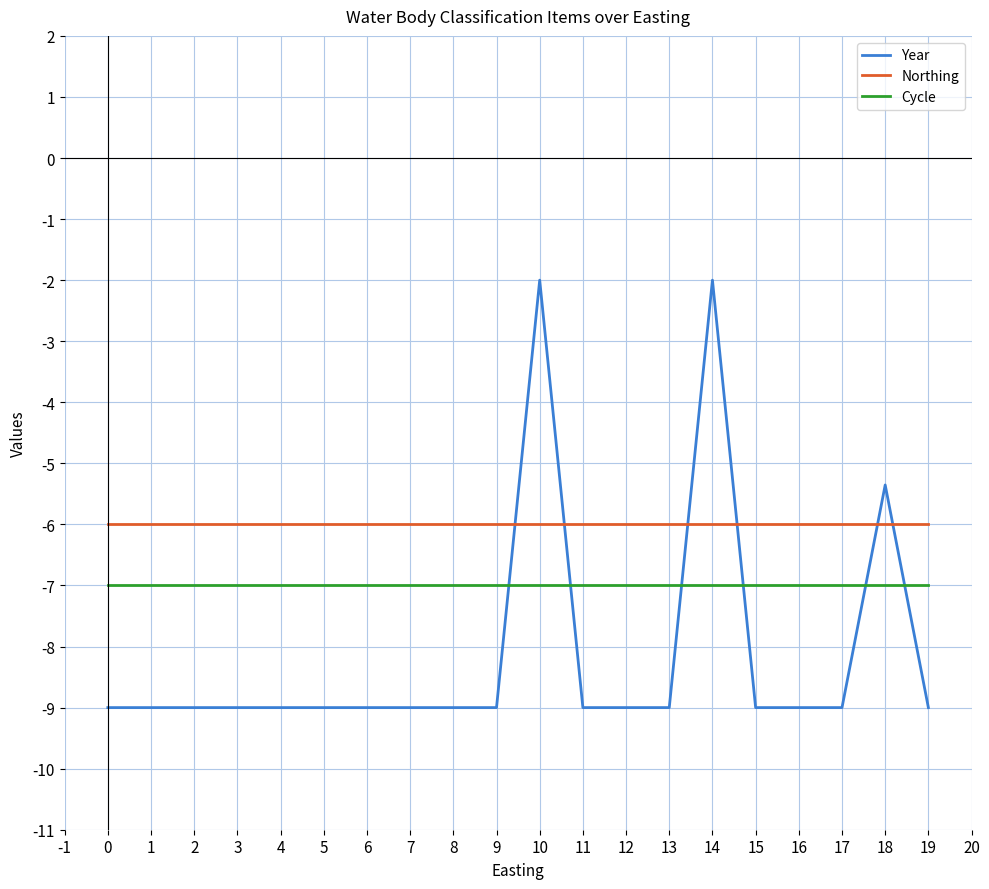

The Northing series shows -6.0 at 15. True or false?

True